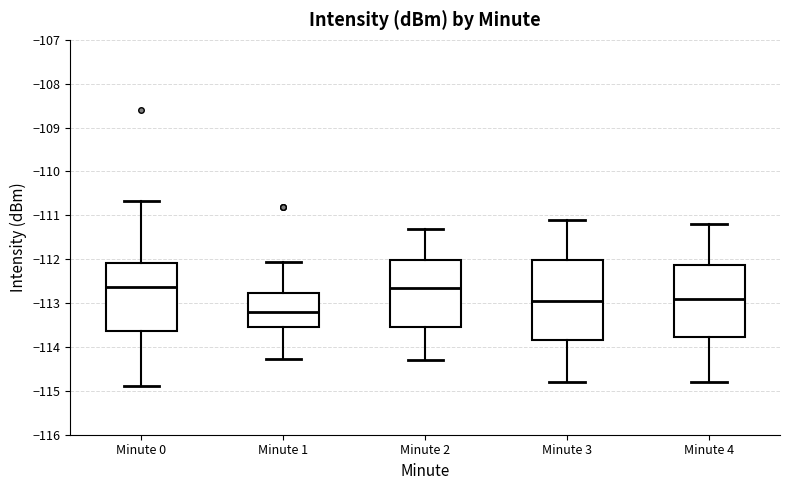

Reading left to right, read every box against the y-axis: the position of its median line, the range the box covers, and the ends of its whiskers. The values are not printed on the chart, so give them approximately, as read against the axis.

Minute 0: median -112.6, box -113.6 to -112.1, whiskers -114.9 to -110.7
Minute 1: median -113.2, box -113.5 to -112.8, whiskers -114.3 to -112.1
Minute 2: median -112.6, box -113.5 to -112.0, whiskers -114.3 to -111.3
Minute 3: median -112.9, box -113.8 to -112.0, whiskers -114.8 to -111.1
Minute 4: median -112.9, box -113.8 to -112.1, whiskers -114.8 to -111.2